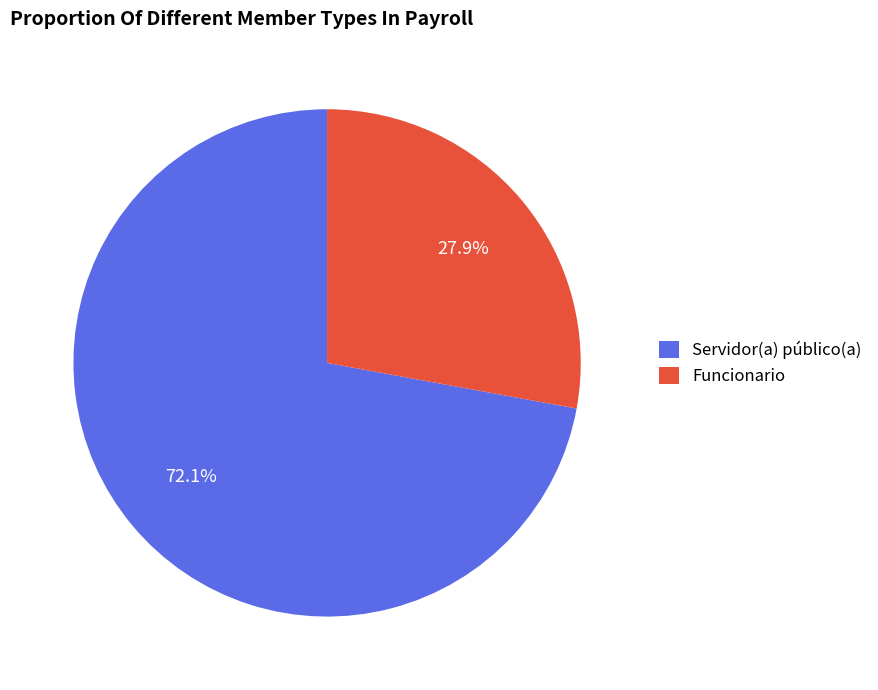

What percentage is NOT represented by Funcionario?

72.1%